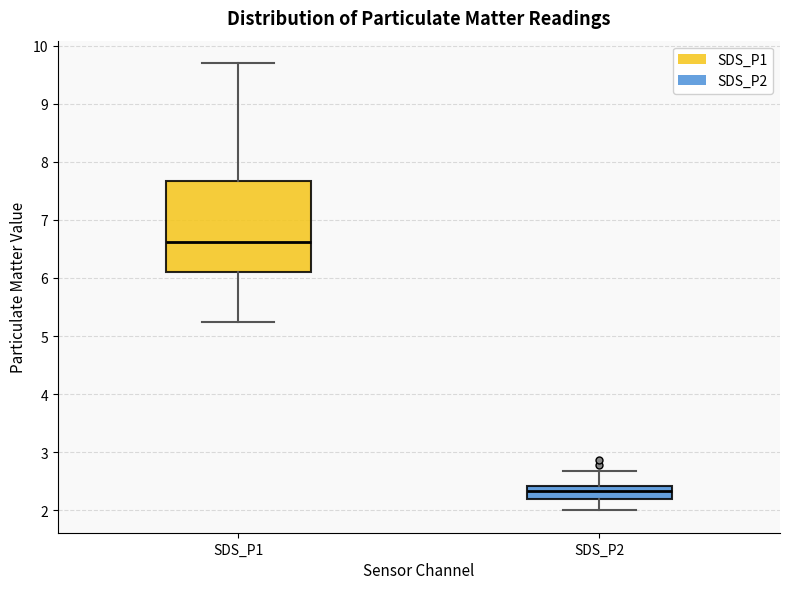

Where is the upper edge of the box for SDS_P2 on the y-axis? The values are not printed on the chart, so give them approximately, as read against the axis.

2.4